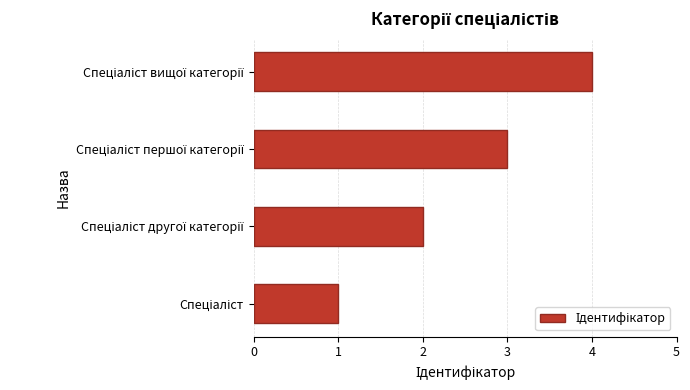

What is the greatest value displayed?

4